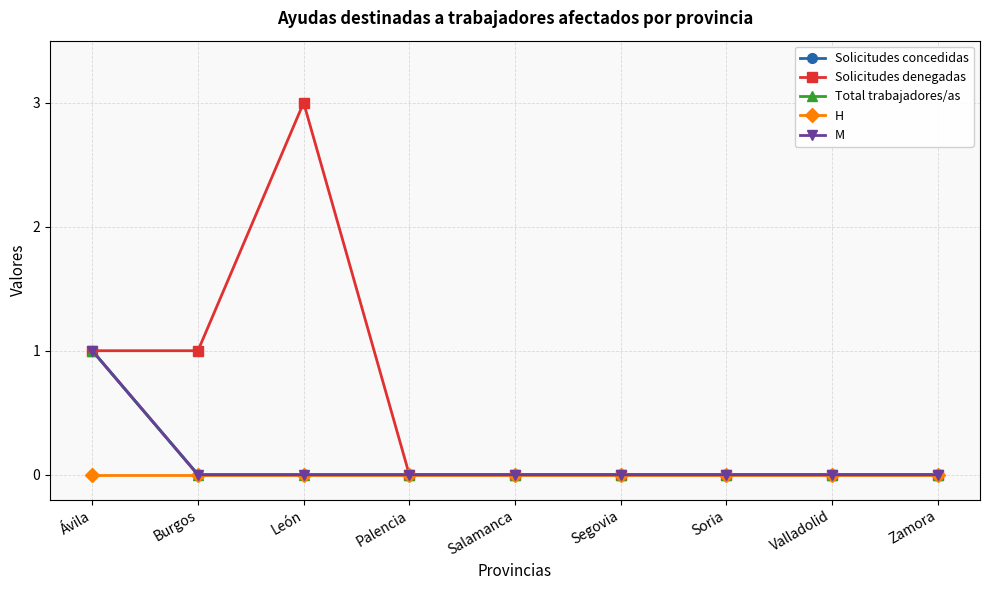

Does the chart display data point markers on the line(s)?

Yes